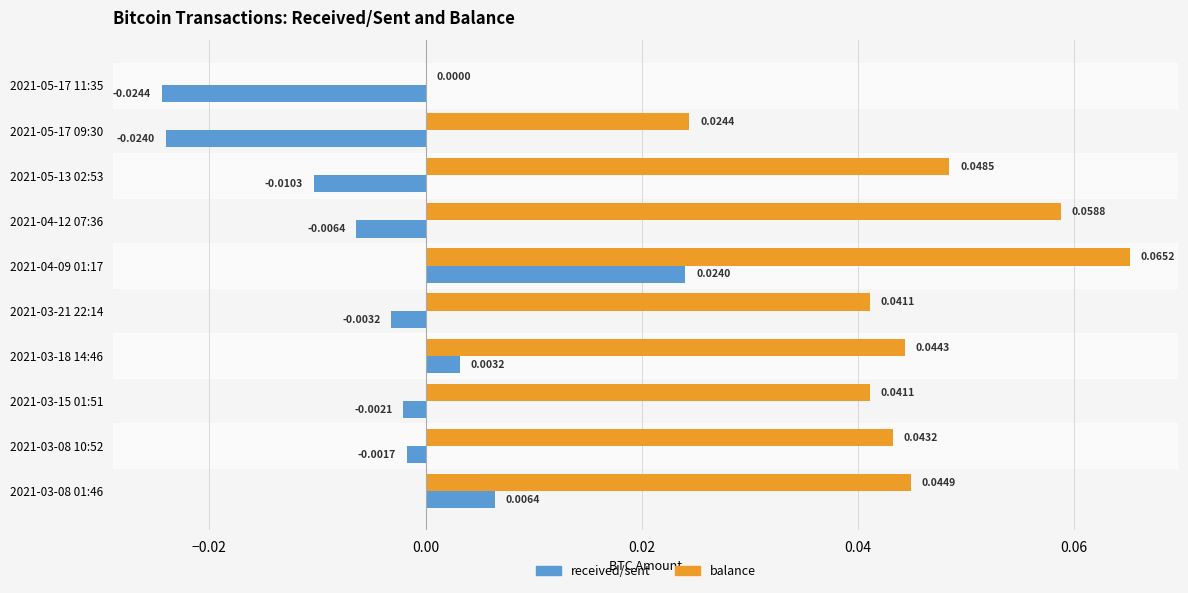

Which series changed the most between 2021-04-09 01:17 and 2021-03-21 22:14?

received/sent